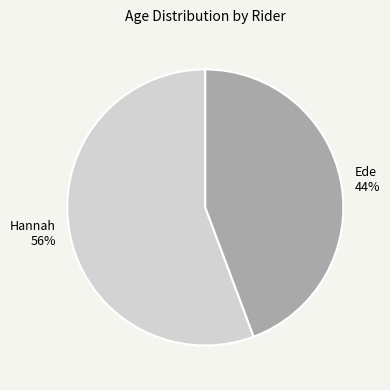

How many segments does this pie chart have?

2